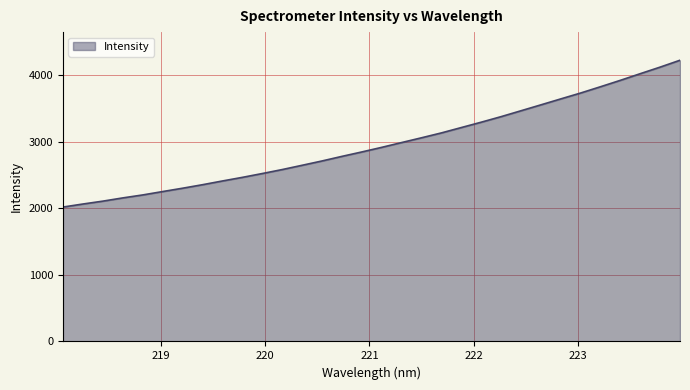

What is the greatest value displayed?

4226.4